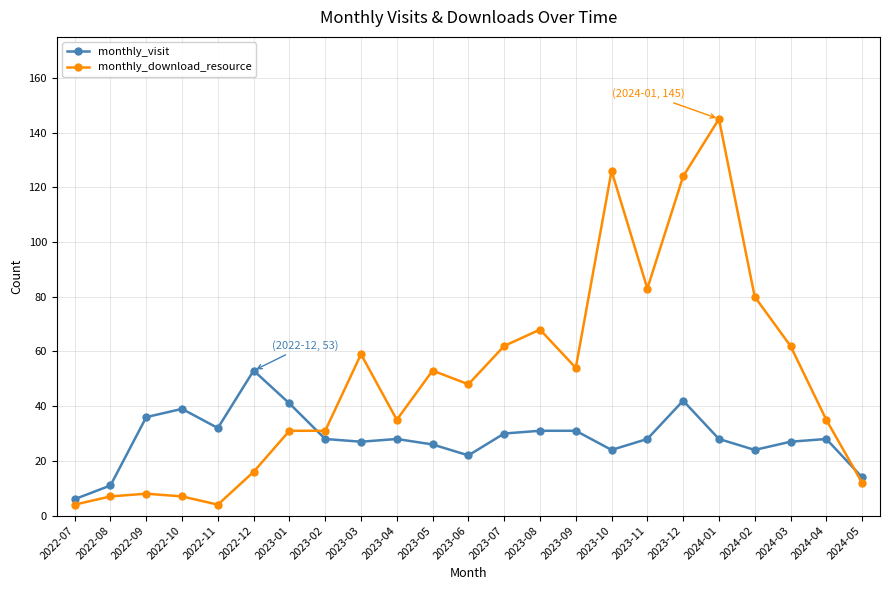

What is the value of the monthly_download_resource point at the 20th from the left?

80